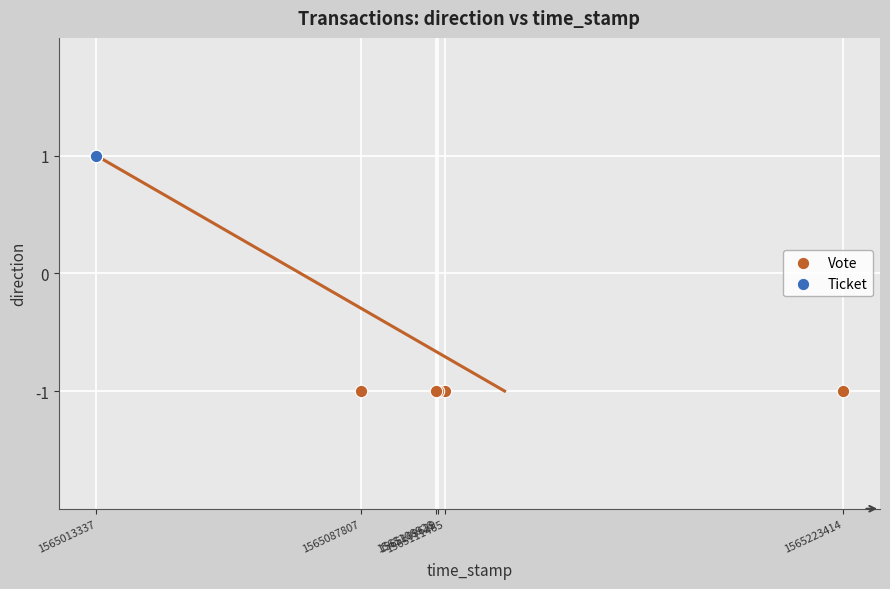

Which series contains the highest Y value?

Ticket